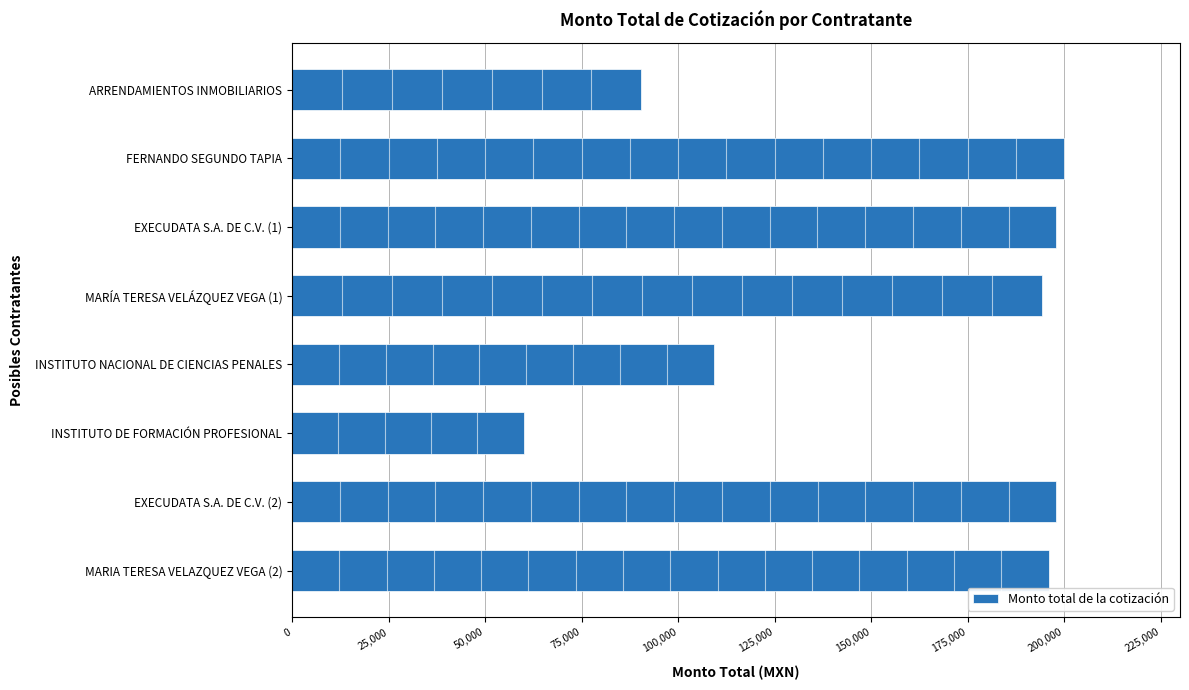

What is the difference between the maximum and minimum values in the Monto total de la cotización series?

140000.0